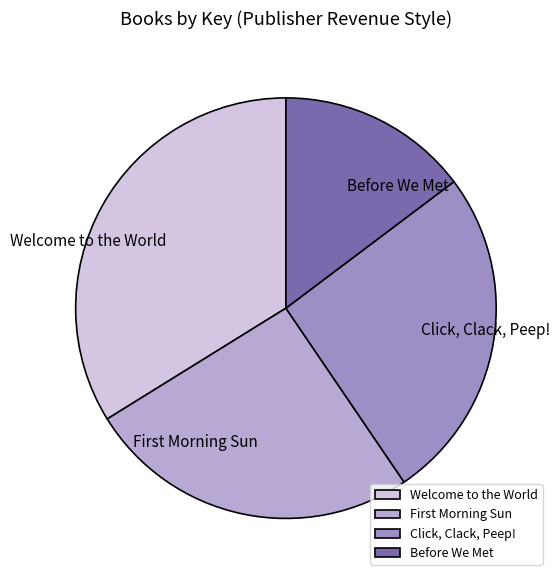

Approximately how many times larger is the value at Welcome to the World compared to Before We Met?

2.3